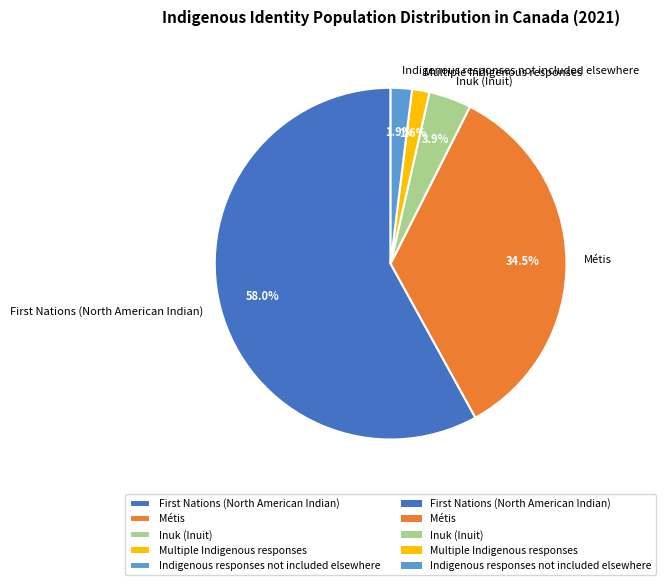

The Indigenous responses not included elsewhere slice represents 10% of the pie. True or false?

False